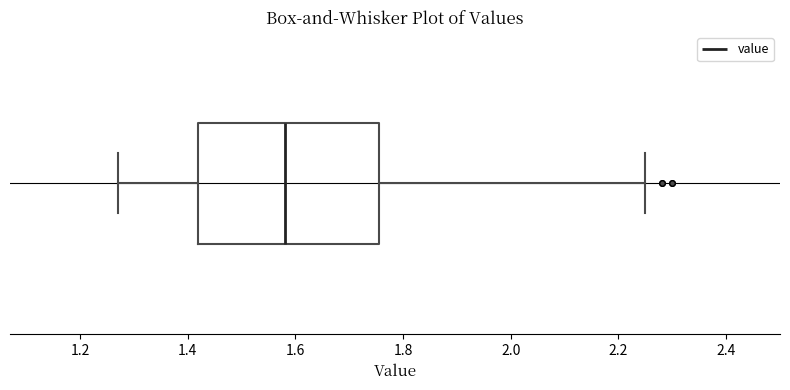

Transcribe this box plot: give where the median line is, the range the box spans, and where the two whiskers end, as read against the x-axis. The values are not printed on the chart, so give them approximately, as read against the axis.

median 1.58, box 1.42 to 1.76, whiskers 1.28 to 2.26